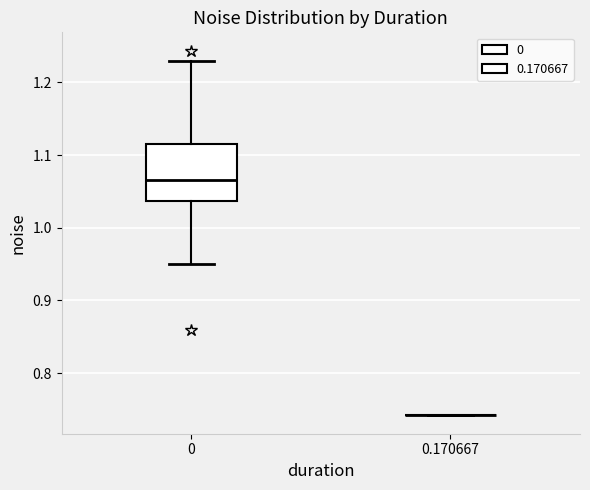

Reading left to right, read every box against the y-axis: the position of its median line, the range the box covers, and the ends of its whiskers. The values are not printed on the chart, so give them approximately, as read against the axis.

0: median 1.07, box 1.04 to 1.12, whiskers 0.95 to 1.23
0.170667: box collapsed to a line at 0.74, whiskers 0.74 to 0.74